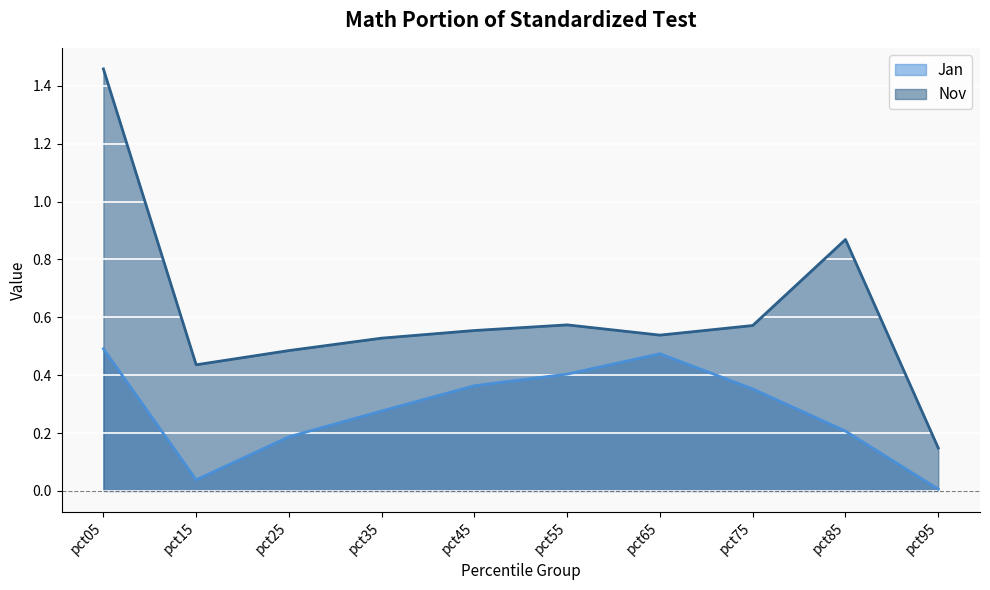

Which has a higher value, pct35 or pct75?

pct75